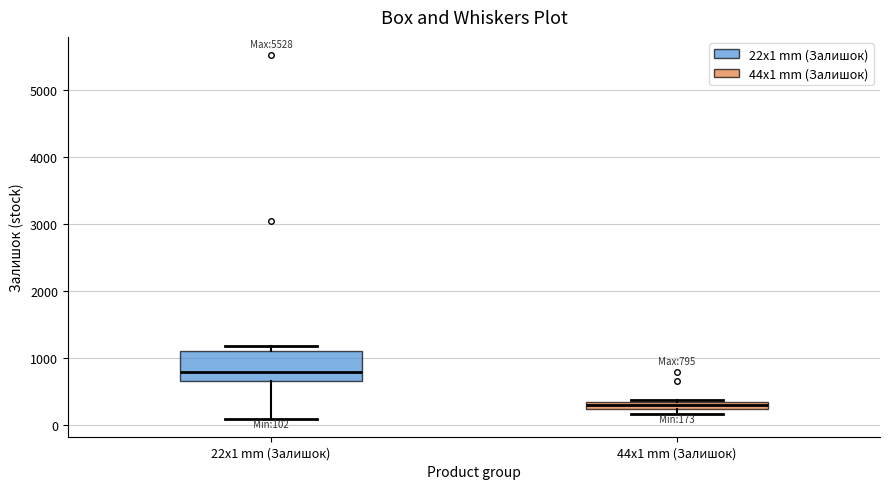

Comparing the boxes themselves (not the whiskers), which one is the tallest?

22x1 mm (Залишок)